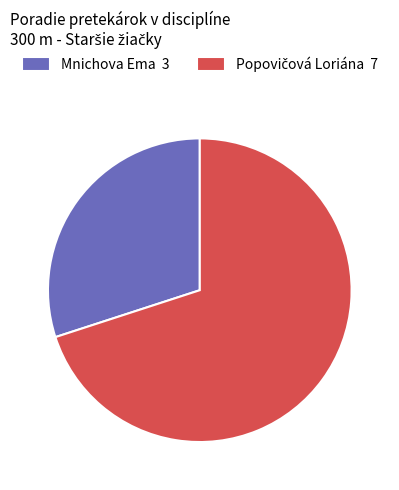

The Mnichova Ema 3 slice represents 24% of the pie. True or false?

False